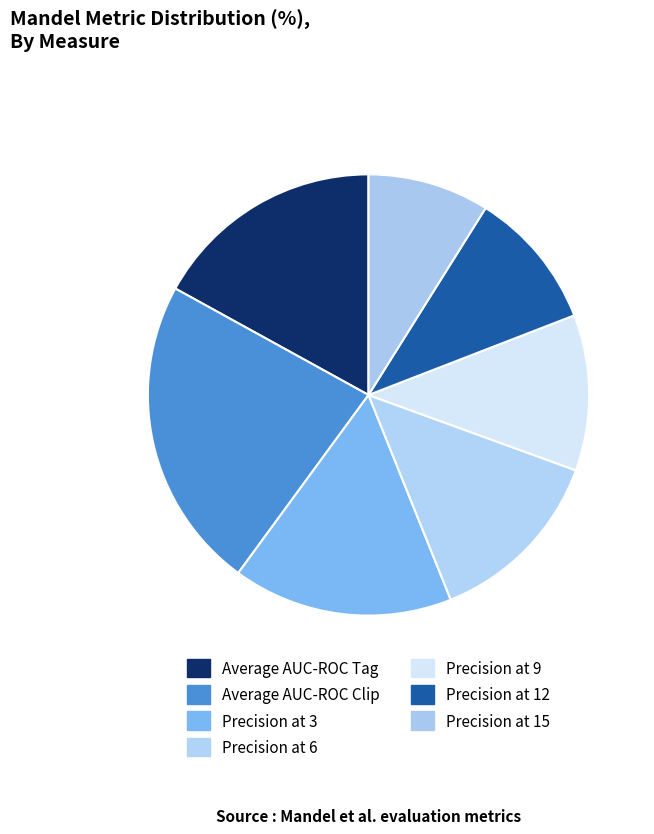

How many slices are in this pie chart?

7